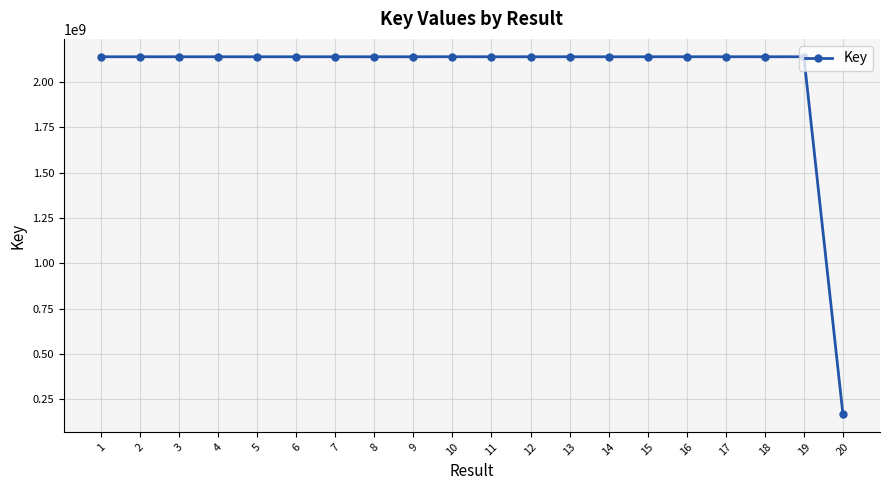

Which label corresponds to the smallest value in the chart?

20